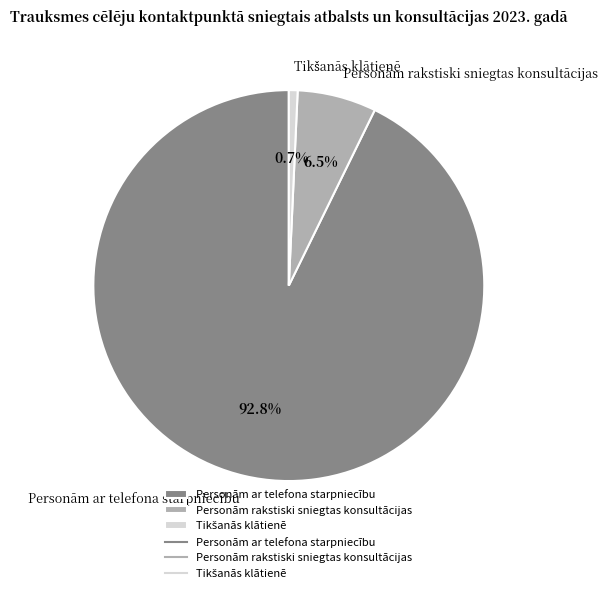

Combined, do Personām rakstiski sniegtas konsultācijas and Personām ar telefona starpniecību account for over 50%?

Yes